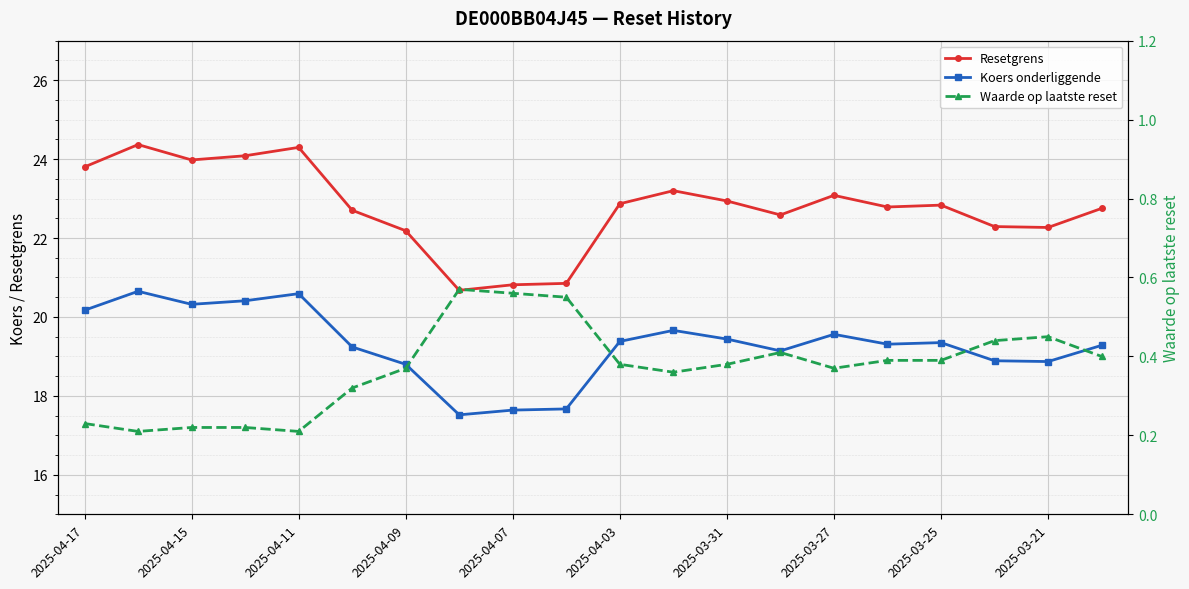

Is the value of Koers onderliggende at 2025-03-21 greater than the value of Waarde op laatste reset at 11?

Yes